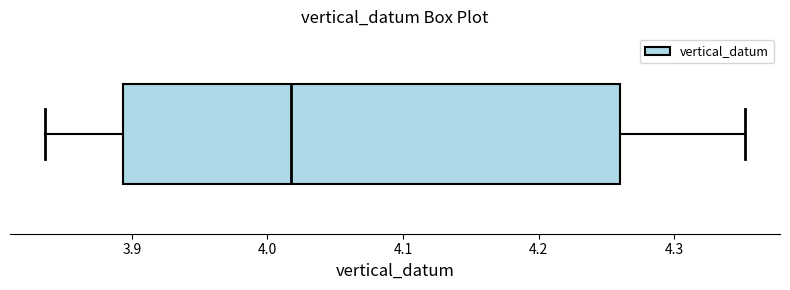

Transcribe this box plot: give where the median line is, the range the box spans, and where the two whiskers end, as read against the x-axis. The values are not printed on the chart, so give them approximately, as read against the axis.

median 4.02, box 3.89 to 4.26, whiskers 3.84 to 4.35